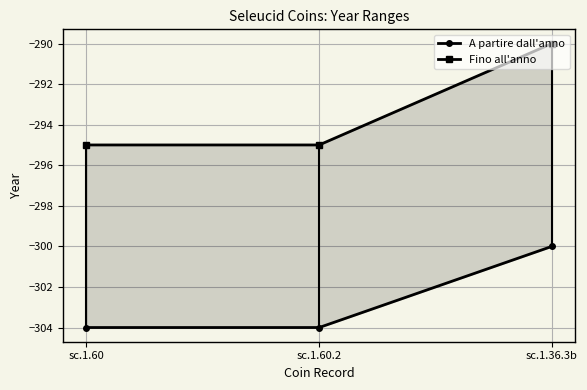

At which category is the sum across all series the highest?

sc.1.36.3b